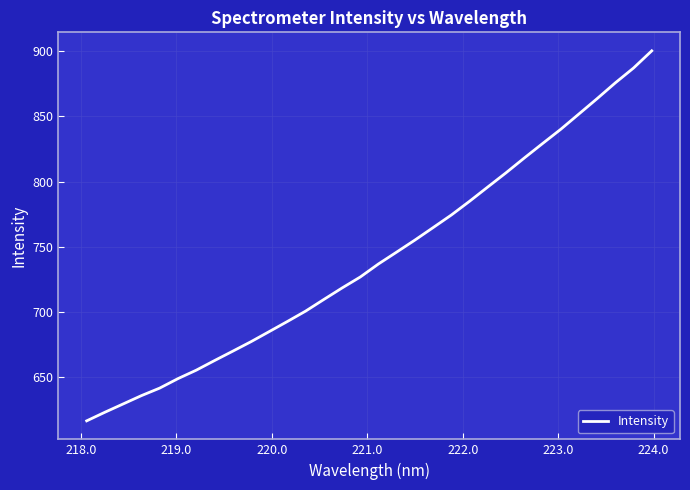

What is the greatest value displayed?

900.4